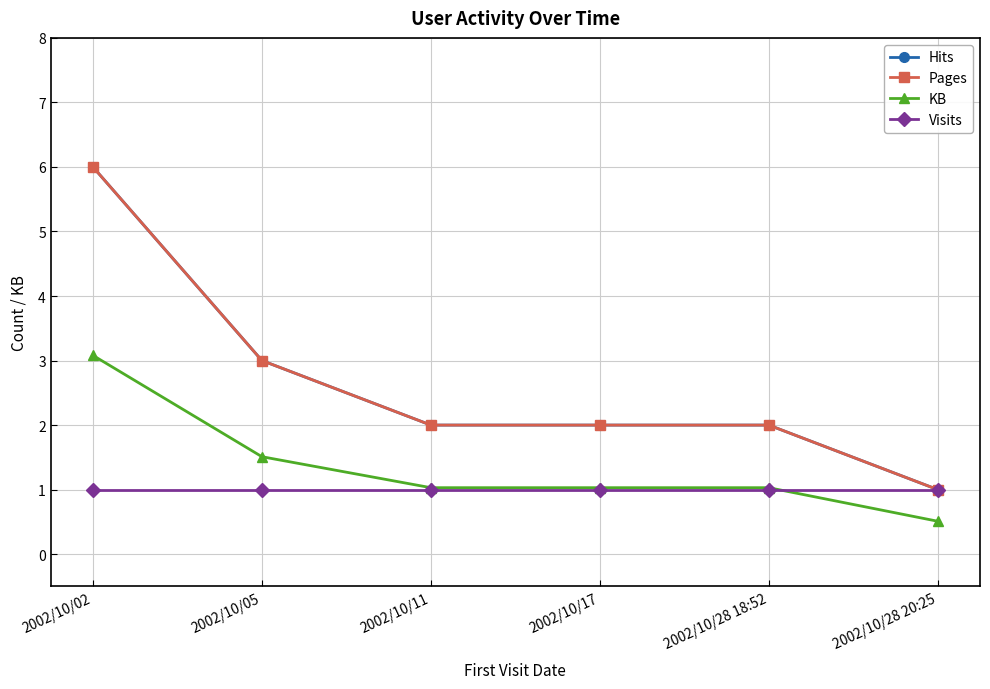

Rank the categories by Hits value from highest to lowest.

2002/10/02, 2002/10/05, 2002/10/11, 2002/10/17, 2002/10/28 18:52, 2002/10/28 20:25